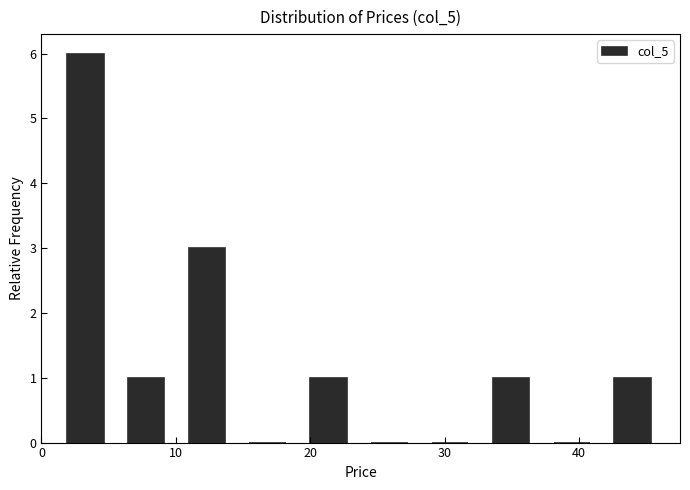

How tall is the bar that spans 10 to 15 on the x-axis? Neither the bar edges nor the heights are printed on the chart, so give them approximately, as read against the axes.

3